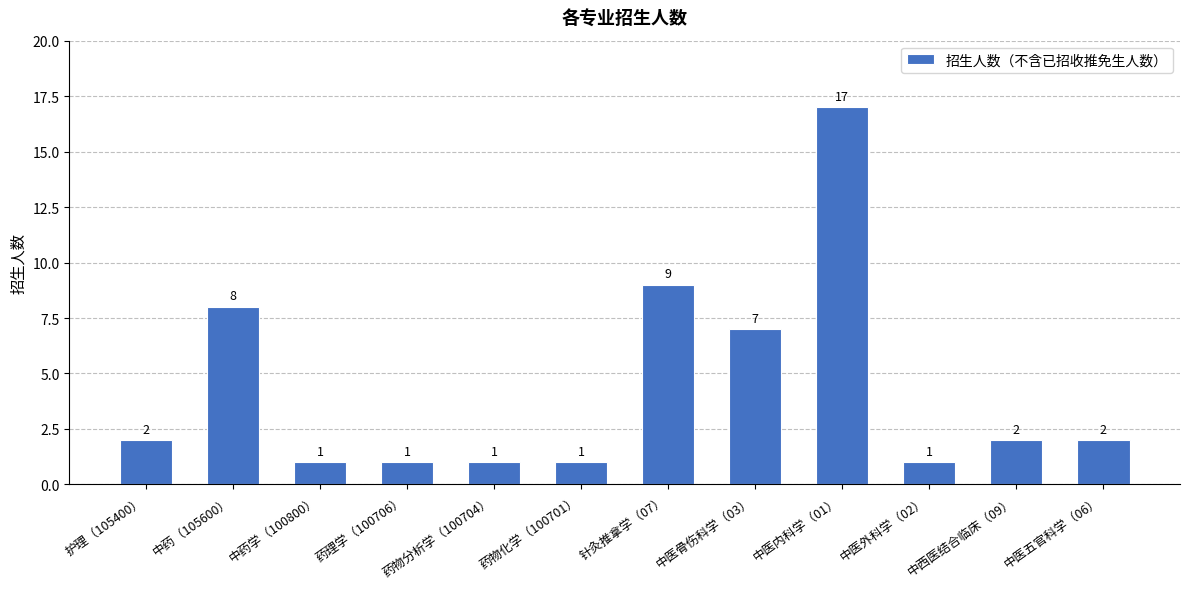

Reading right to left, list all the values displayed in this chart.

2	2	1	17	7	9	1	1	1	1	8	2